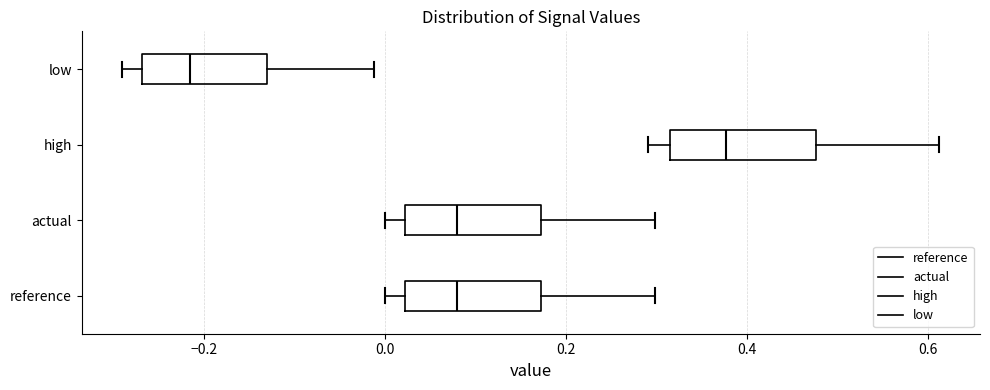

Reading bottom to top, read every box against the x-axis: the position of its median line, the range the box covers, and the ends of its whiskers. The values are not printed on the chart, so give them approximately, as read against the axis.

reference: median 0.08, box 0.02 to 0.18, whiskers 0.00 to 0.30
actual: median 0.08, box 0.02 to 0.18, whiskers 0.00 to 0.30
high: median 0.38, box 0.32 to 0.48, whiskers 0.28 to 0.62
low: median -0.22, box -0.26 to -0.14, whiskers -0.28 to -0.02